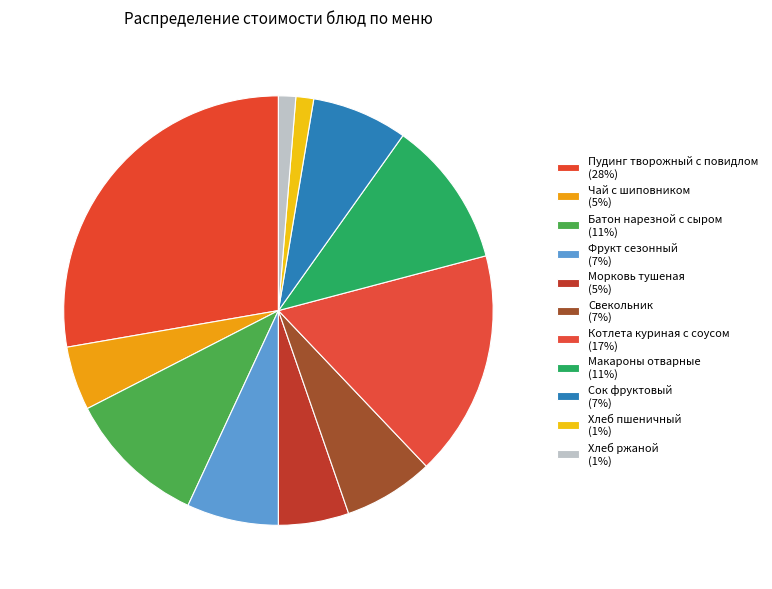

What is the largest slice in the pie chart?

Пудинг творожный с повидлом